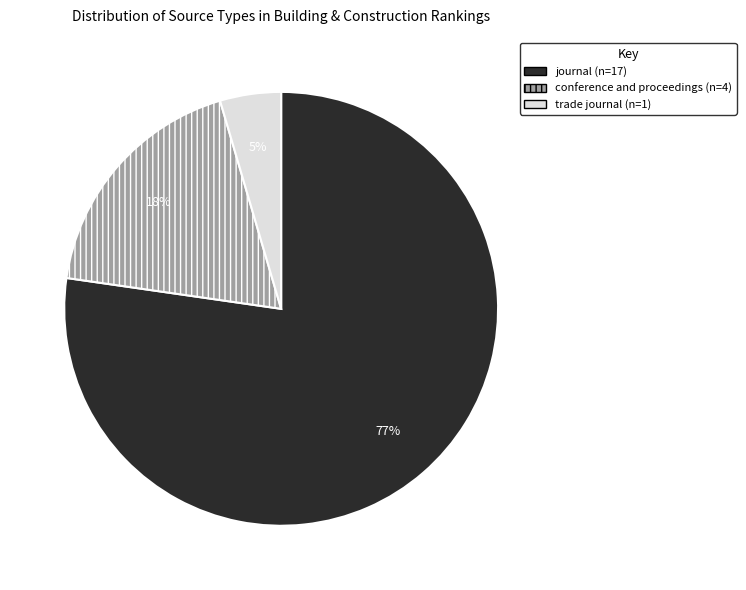

What percentage is the journal slice, to the nearest percent?

77%